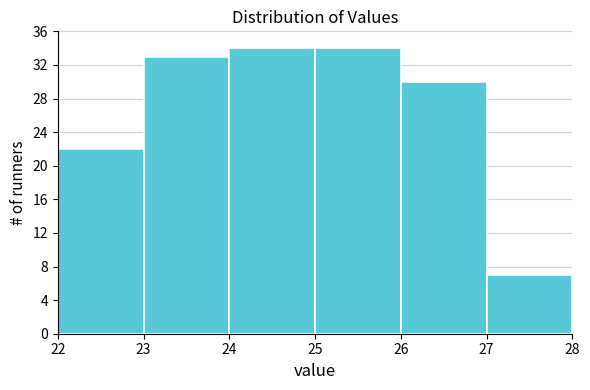

How tall is the bar that spans 26 to 27 on the x-axis? The values are not printed on the chart, so give them approximately, as read against the axis.

30